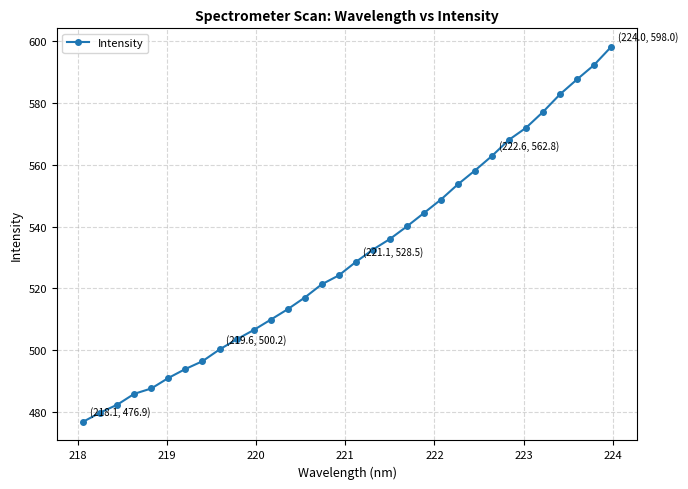

What is the value of the 18th point from the left?

532.5